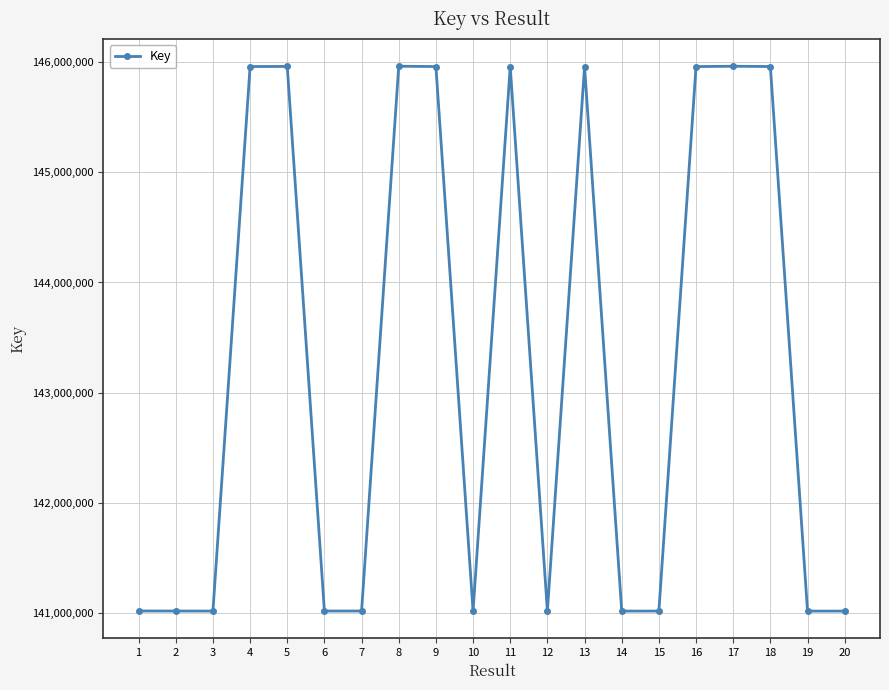

What is the ratio of the value at 18 to the value at 5?

1.0